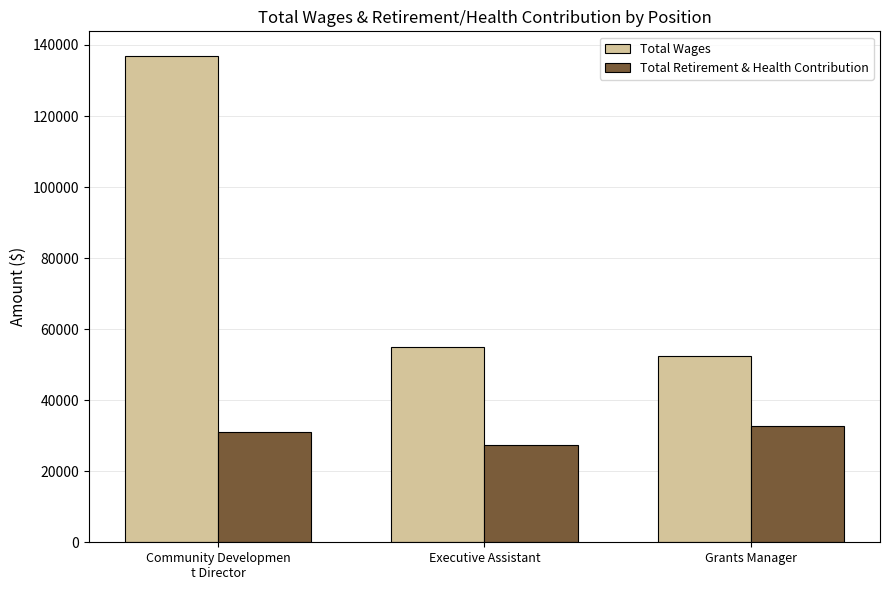

True or false: Total Wages has a value of 136997 at Community Developmen
t Director.

True